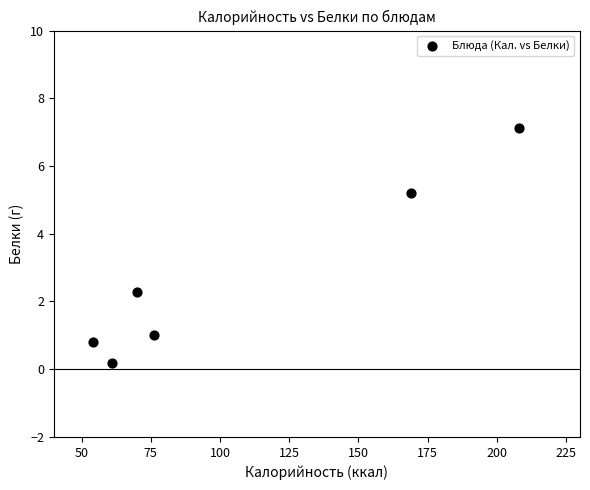

What is the range of Y values (max minus min)?

6.9